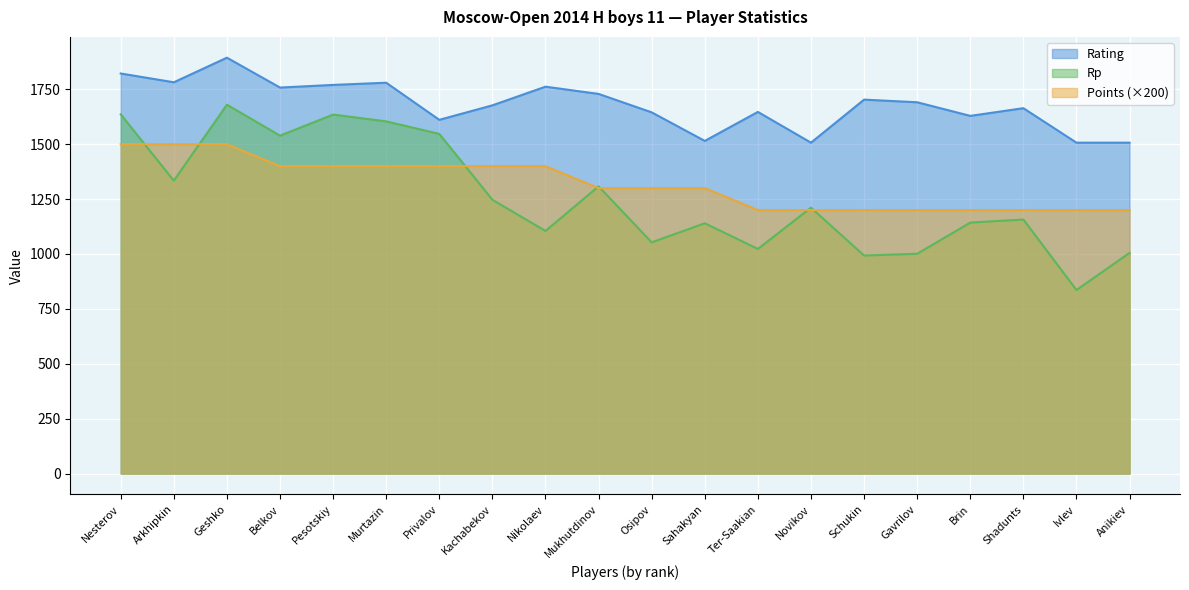

Reading left to right, extract all data points from this chart.

Rating: 1822	1782	1894	1758	1770	1780	1611	1677	1762	1729	1645	1515	1647	1507	1703	1691	1629	1664	1507	1507
Rp: 1636	1334	1680	1539	1635	1604	1547	1247	1105	1308	1053	1140	1023	1211	993	1001	1143	1157	836	1005
Points: 1500	1500	1500	1400	1400	1400	1400	1400	1400	1300	1300	1300	1200	1200	1200	1200	1200	1200	1200	1200